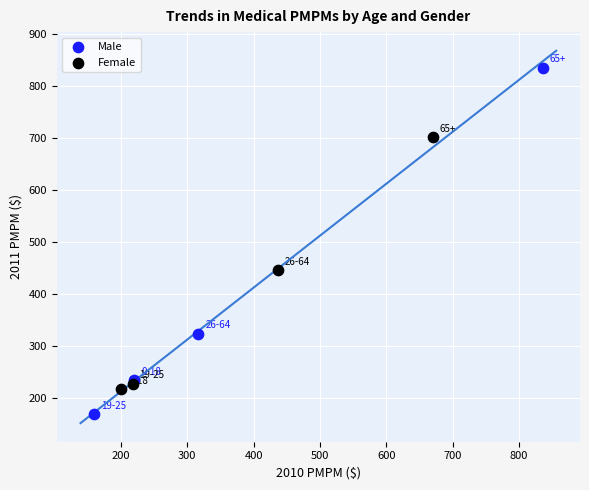

What are all the series names shown in the legend?

Male, Female